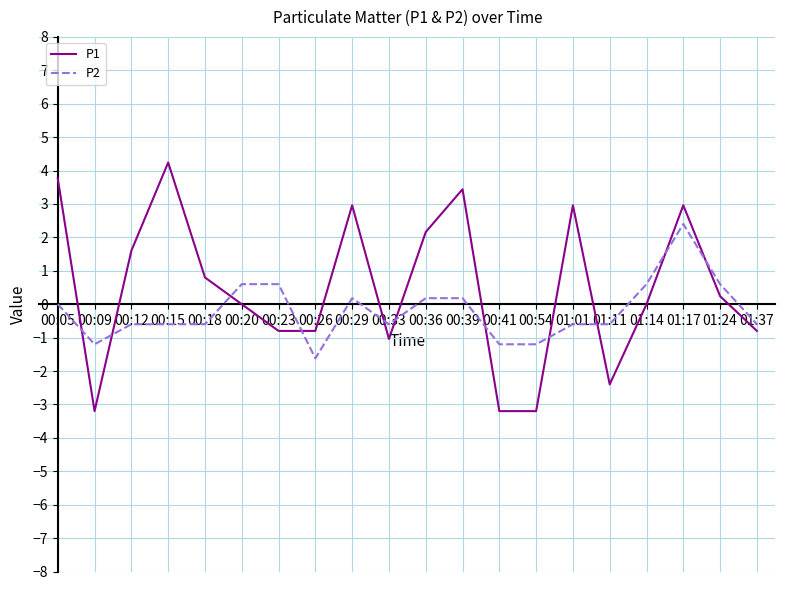

What value does the P2 series have at 01:11?

-0.6